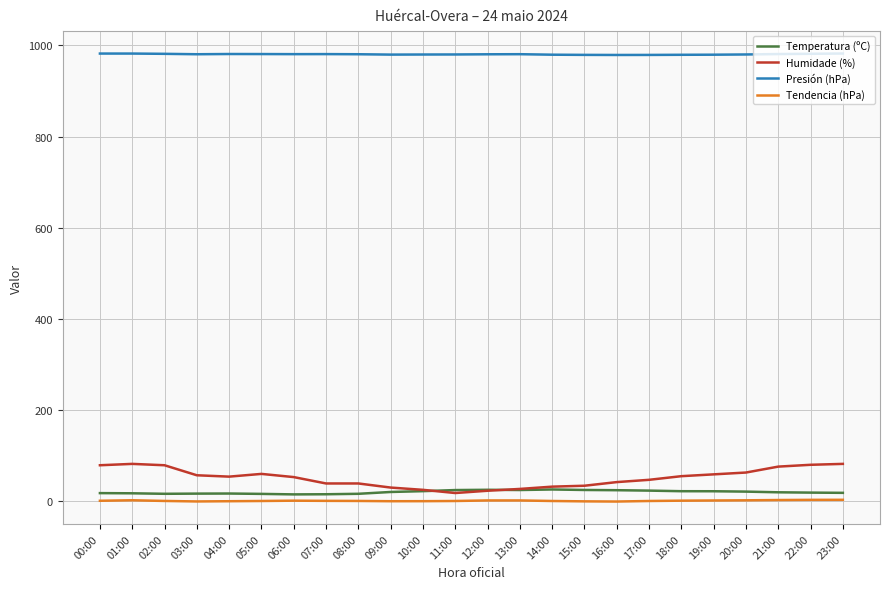

True or false: Tendencia (hPa) and Temperatura (ºC) cross at least once.

False